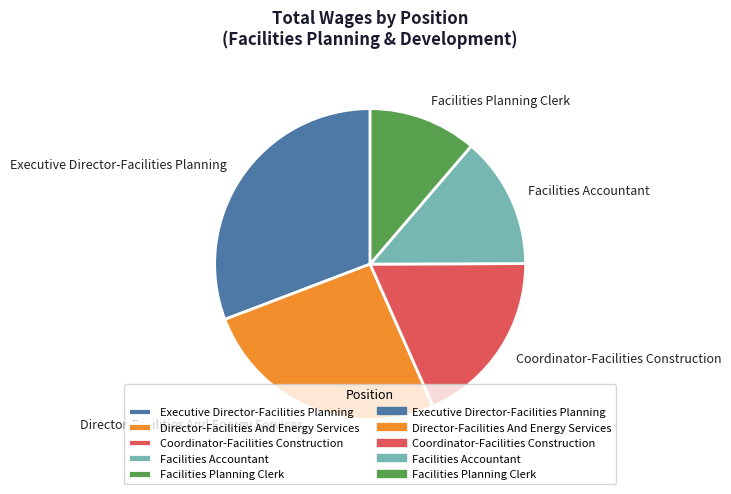

Do Executive Director-Facilities Planning and Director-Facilities And Energy Services together represent more than half of the pie?

Yes